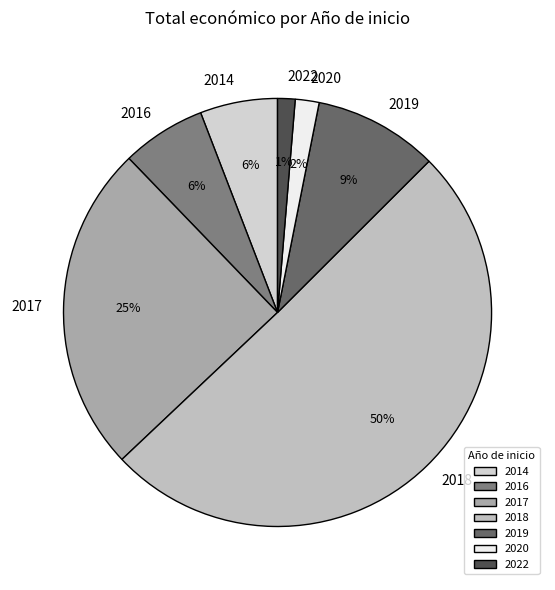

To the nearest percent, what percentage of the pie is 2016?

6%